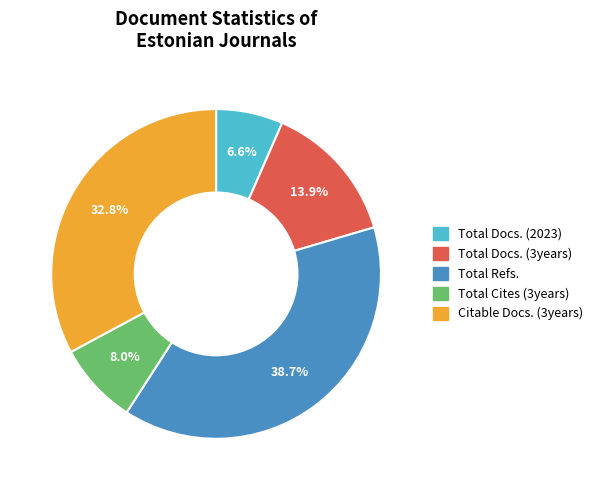

Does Total Docs. (2023) represent more than half of the total?

No